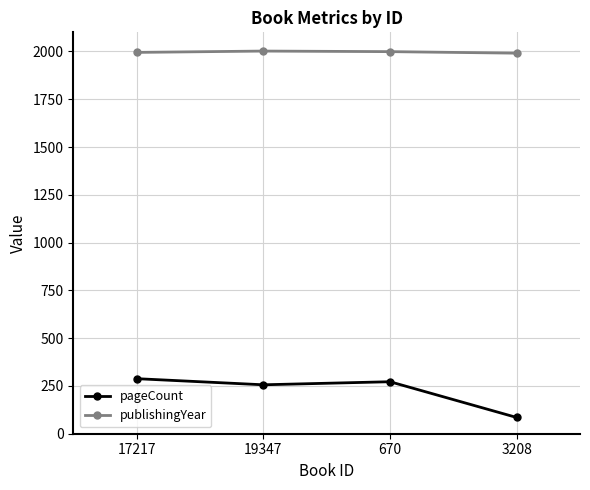

What is the difference between the highest and lowest values at 19347?

1746